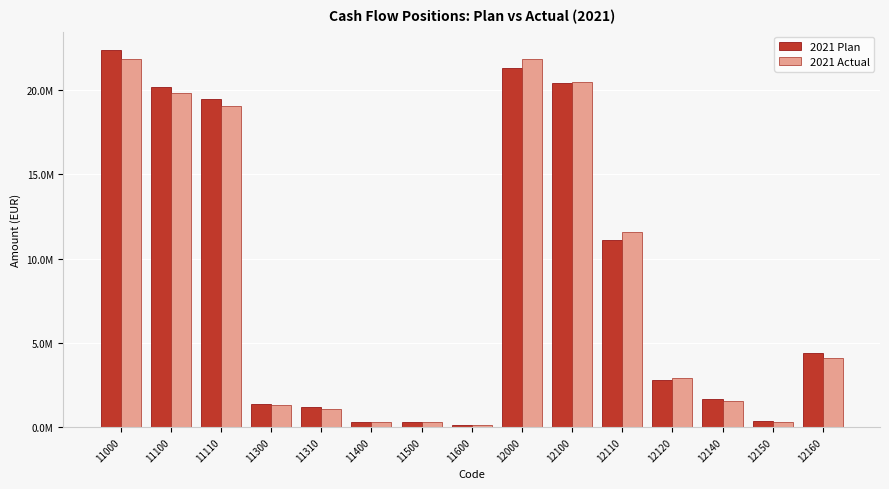

Does the chart contain stacked bars?

No